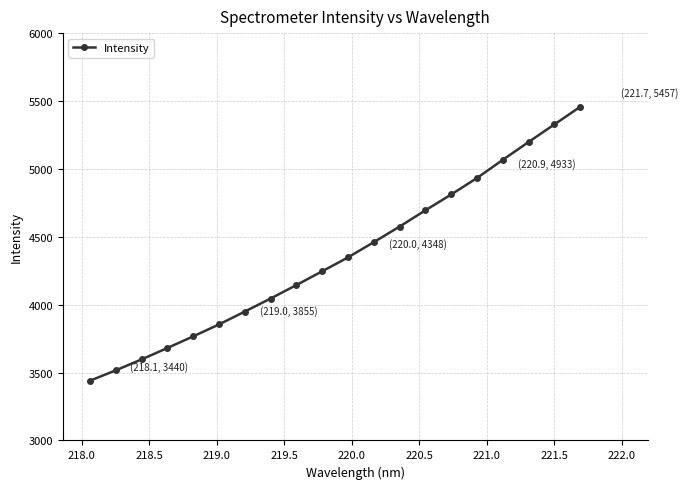

What is the difference between the maximum and minimum values?

2017.2